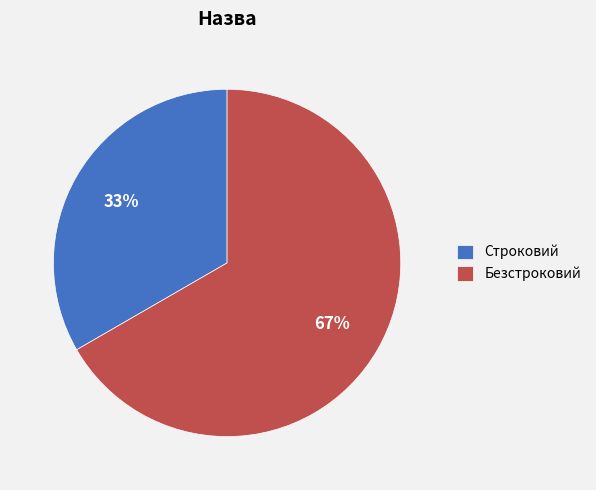

To the nearest percent, what portion does Строковий represent?

33%